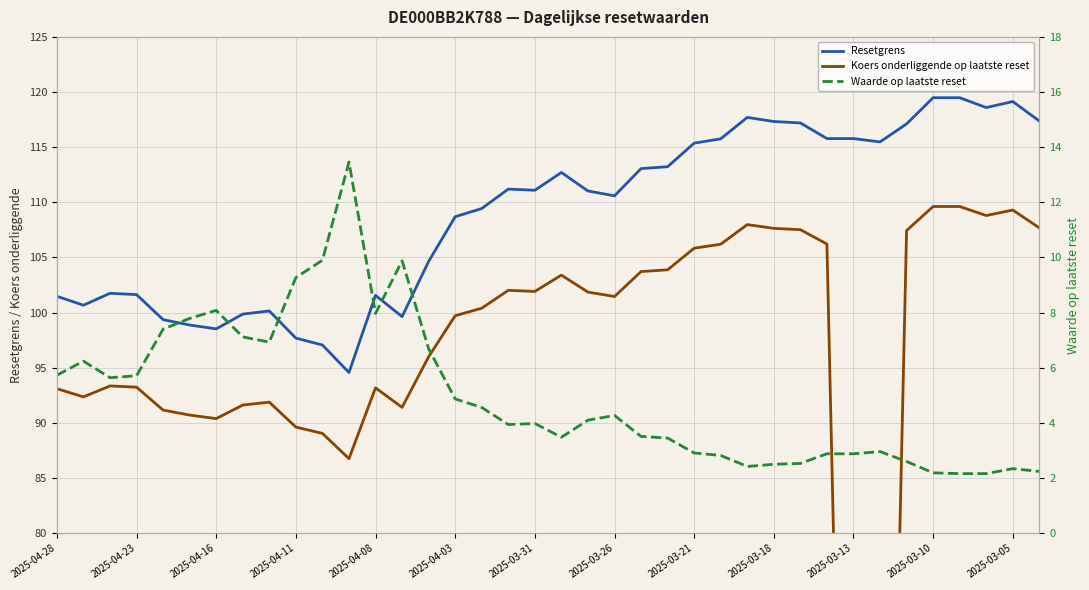

True or false: Koers onderliggende op laatste reset and Resetgrens intersect in this chart.

False